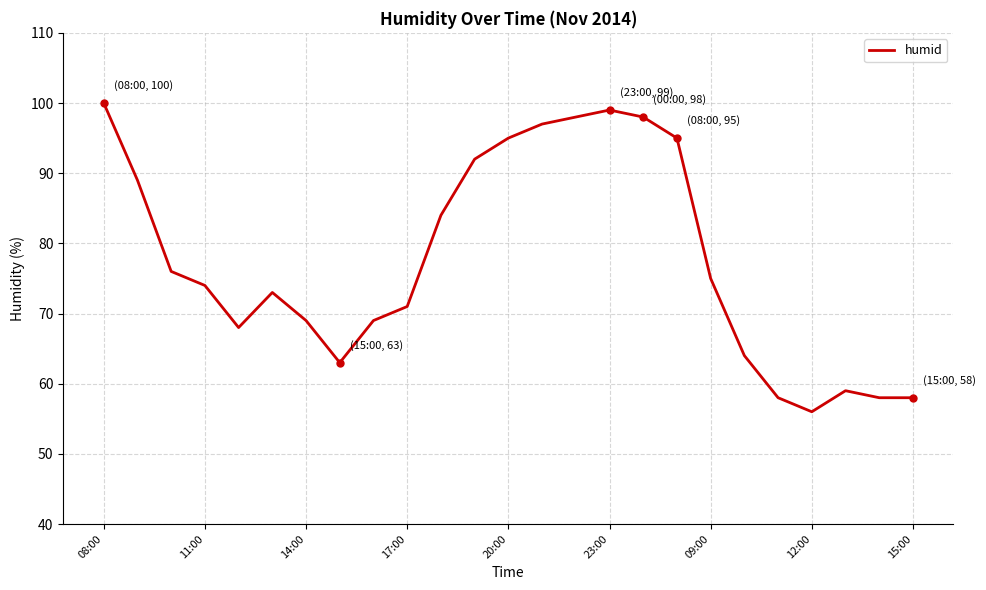

How many values are below 74?

12